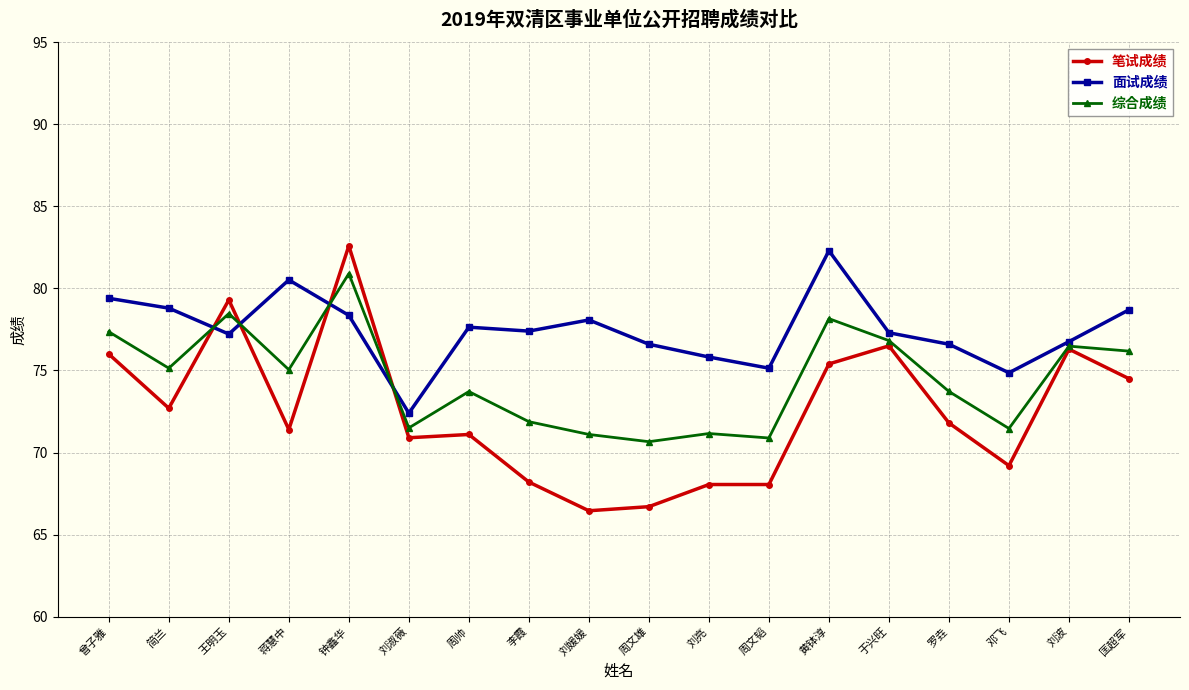

At which category does the chart reach its peak across all series?

钟鑫华